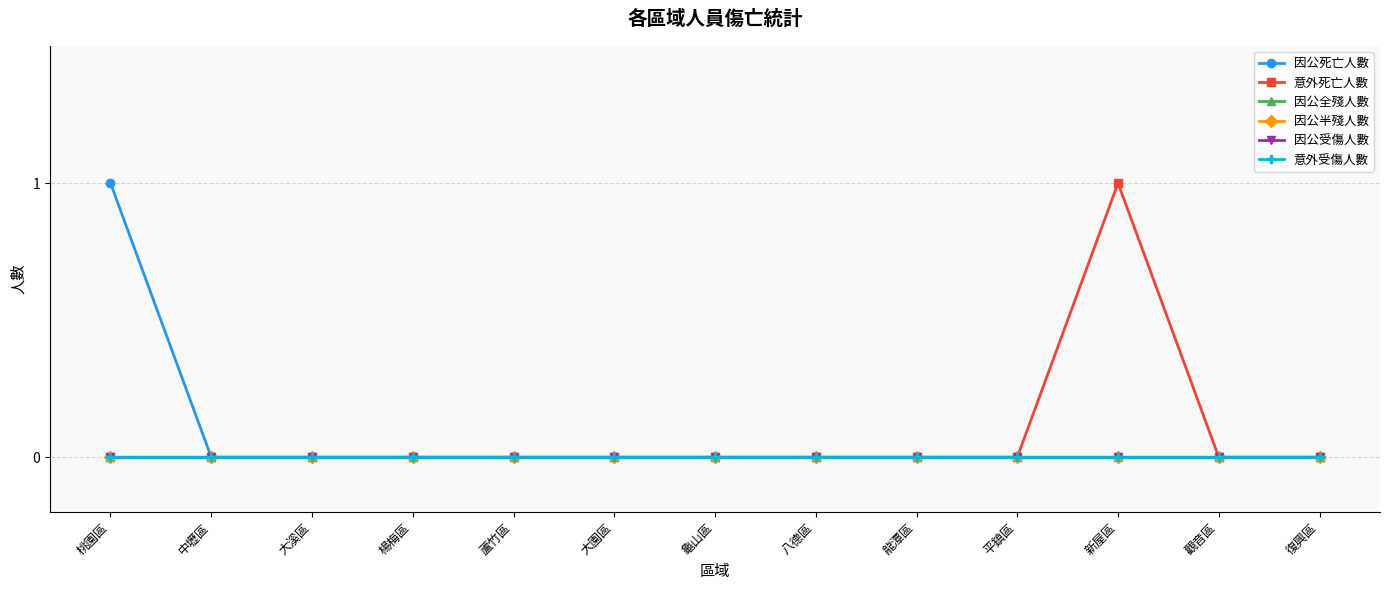

Is this an area chart (filled region under the line)?

No